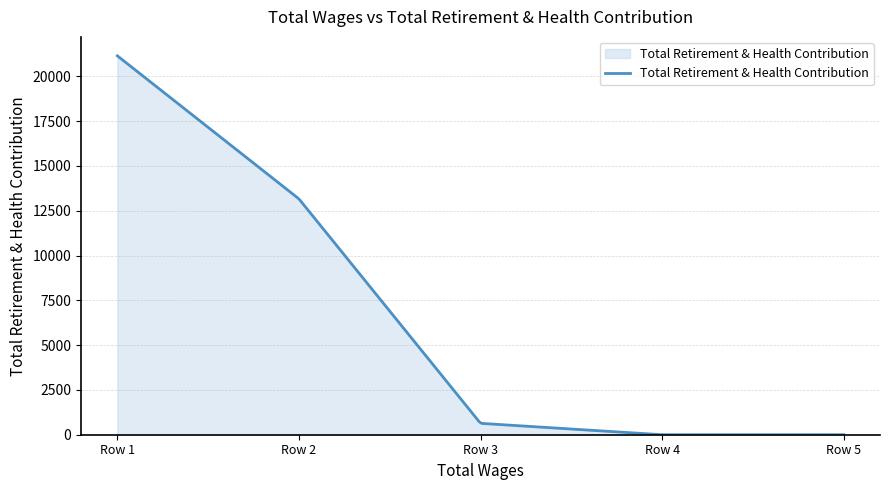

What is the difference between the maximum and minimum values?

21149.0